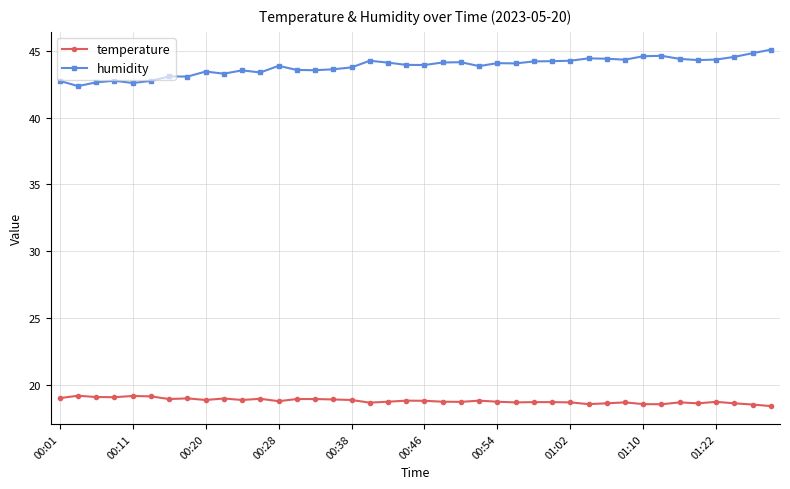

What is the difference between the maximum and second lowest values in the temperature series?

0.7